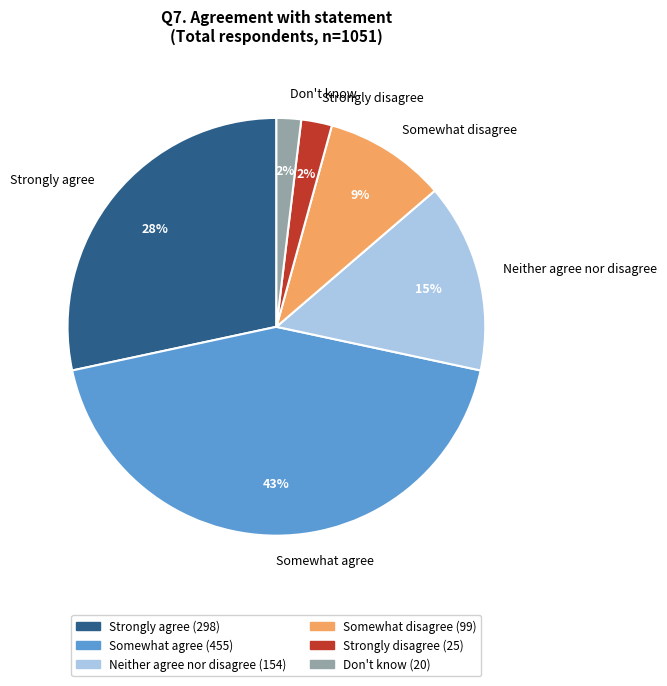

Does Somewhat disagree account for over 50% of the chart?

No